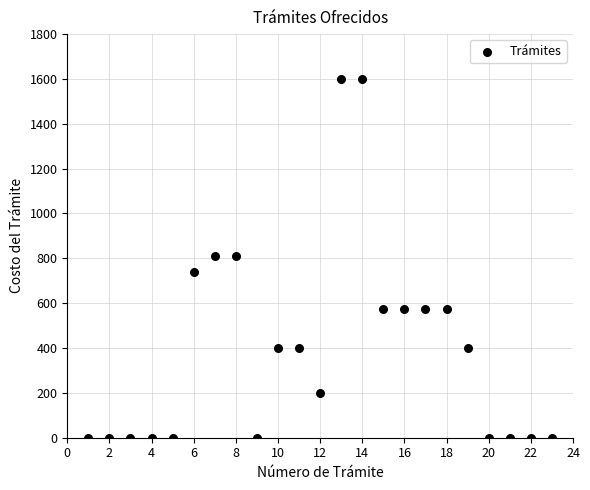

What is the range of Y values (max minus min)?

1600